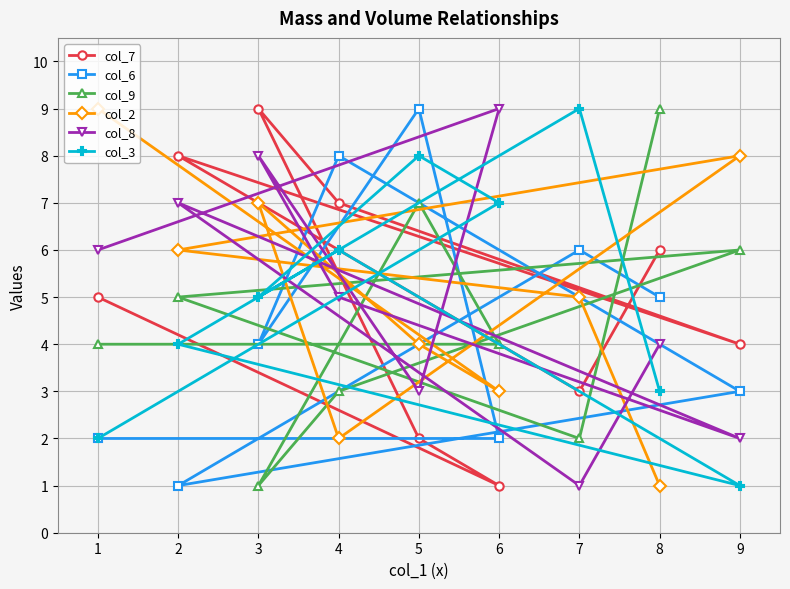

Which series changed the most between 4 and 8?

col_9